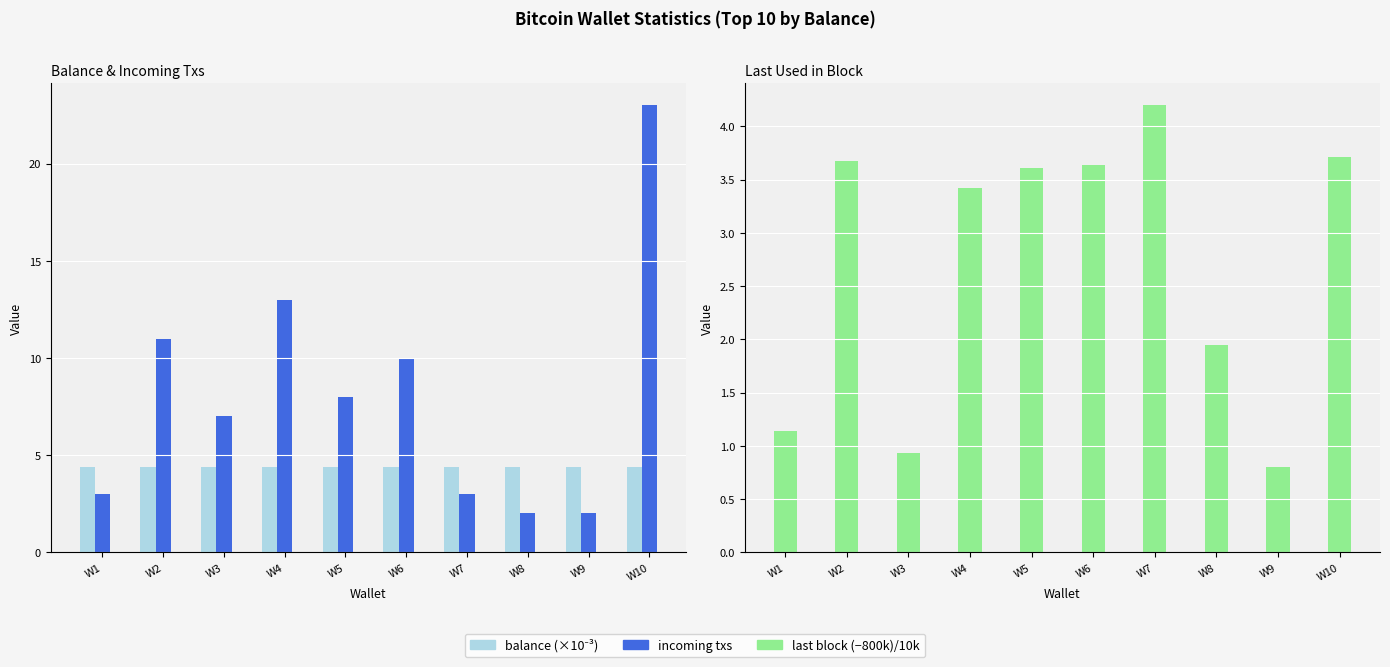

List the series in order of their peak value, lowest first.

last block (−800k)/10k, balance (×10⁻³), incoming txs